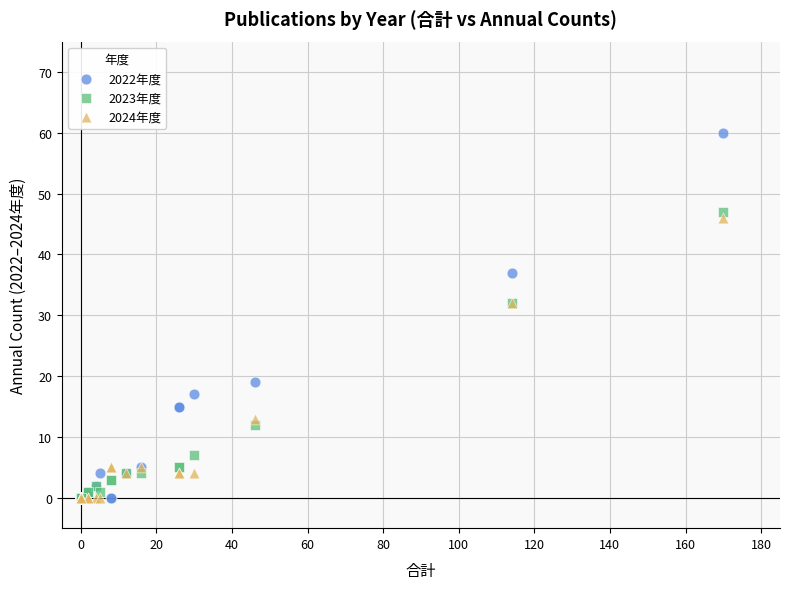

Which series has the largest Y range (max minus min)?

2022年度